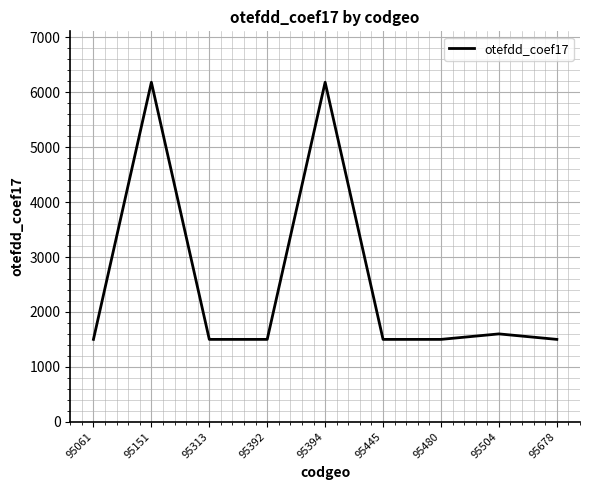

The value at 95445 is 2550. True or false?

False